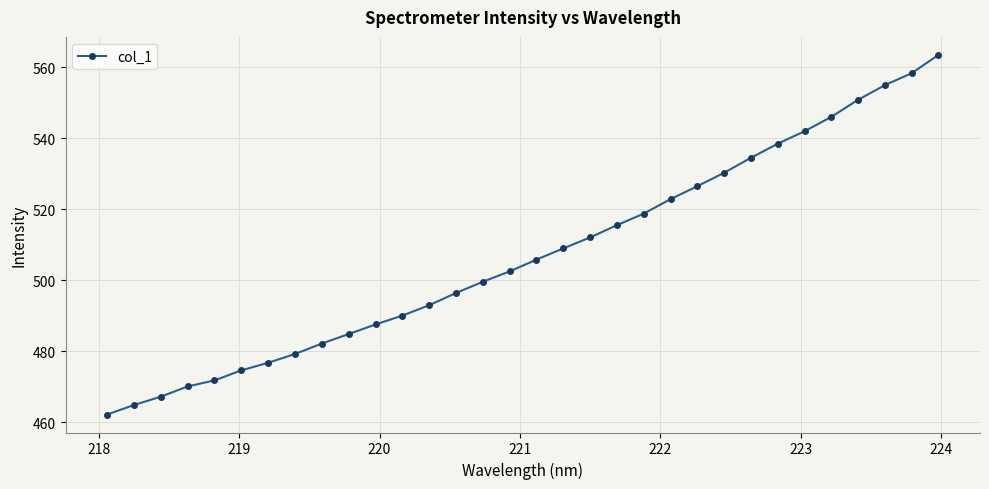

What is the greatest value displayed?

563.6